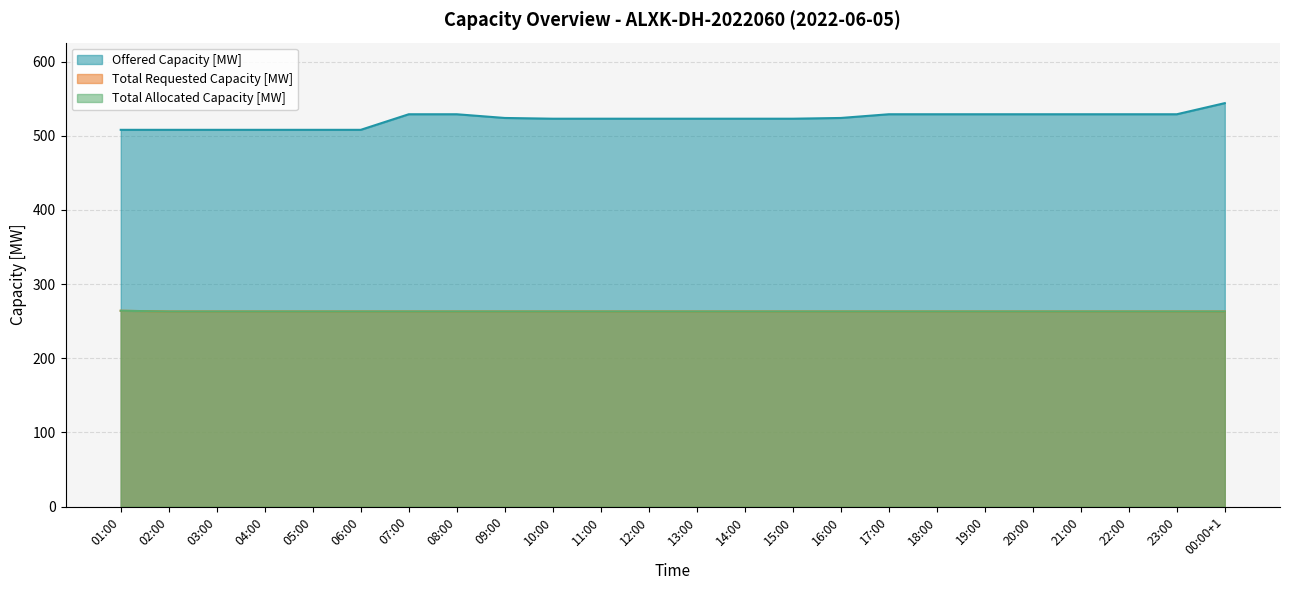

Is the value of Total Requested Capacity [MW] at 12:00 greater than the value of Total Allocated Capacity [MW] at 00:00+1?

No